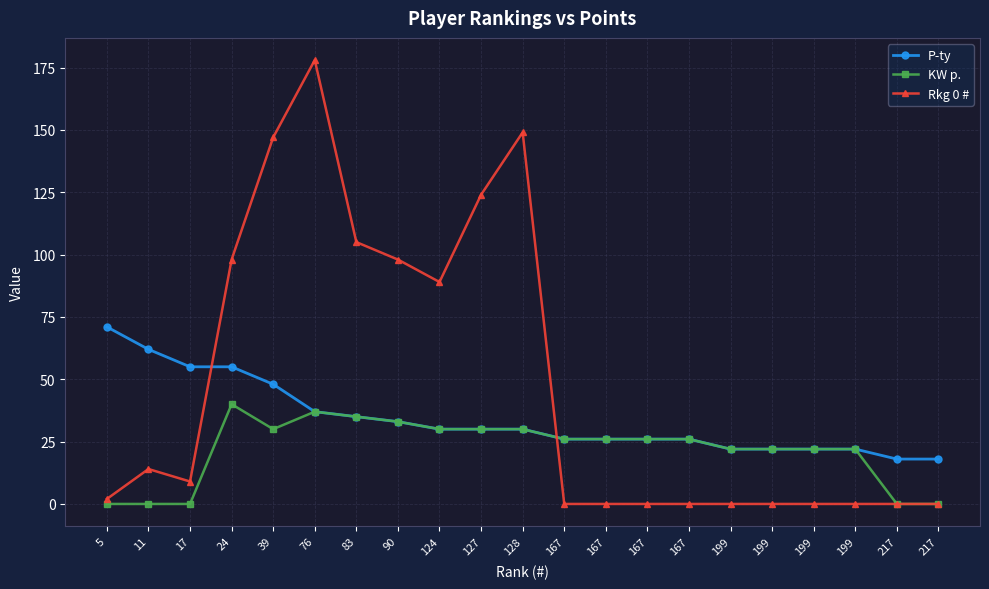

Is the value of P-ty at 128 greater than the value of Rkg 0 # at 199?

Yes